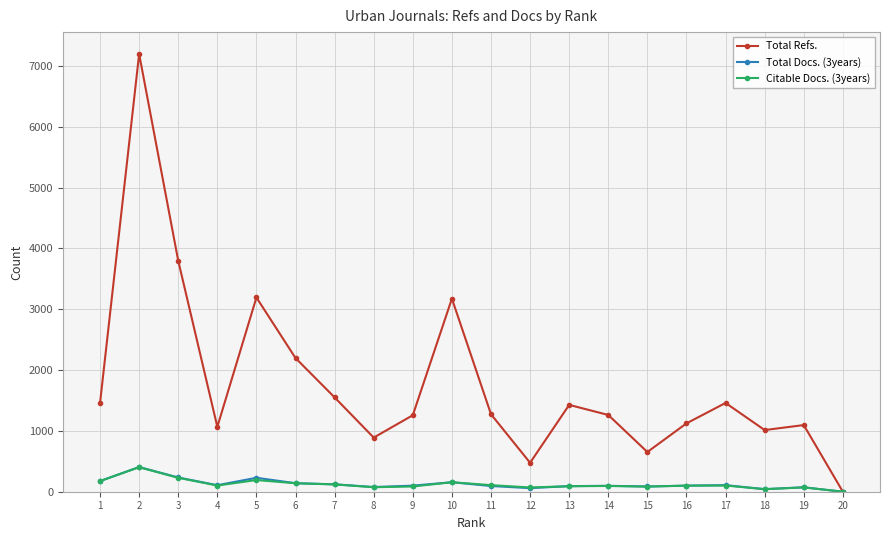

At which label does Total Refs. reach its minimum?

20